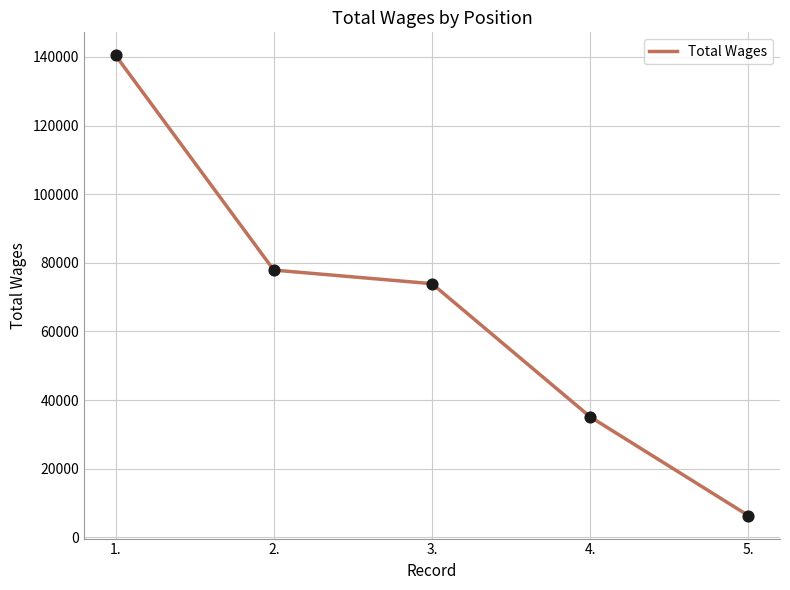

Between 5. and 3., which is larger?

3.